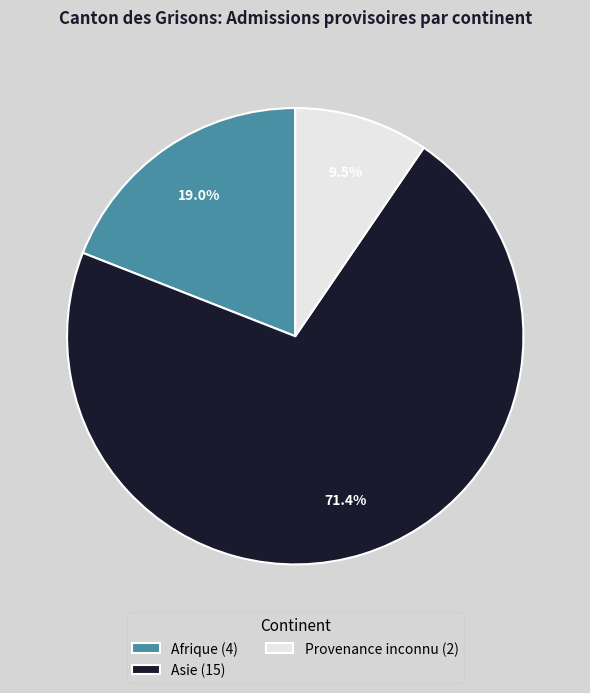

What is the smallest slice in the pie chart?

Provenance inconnu (2)